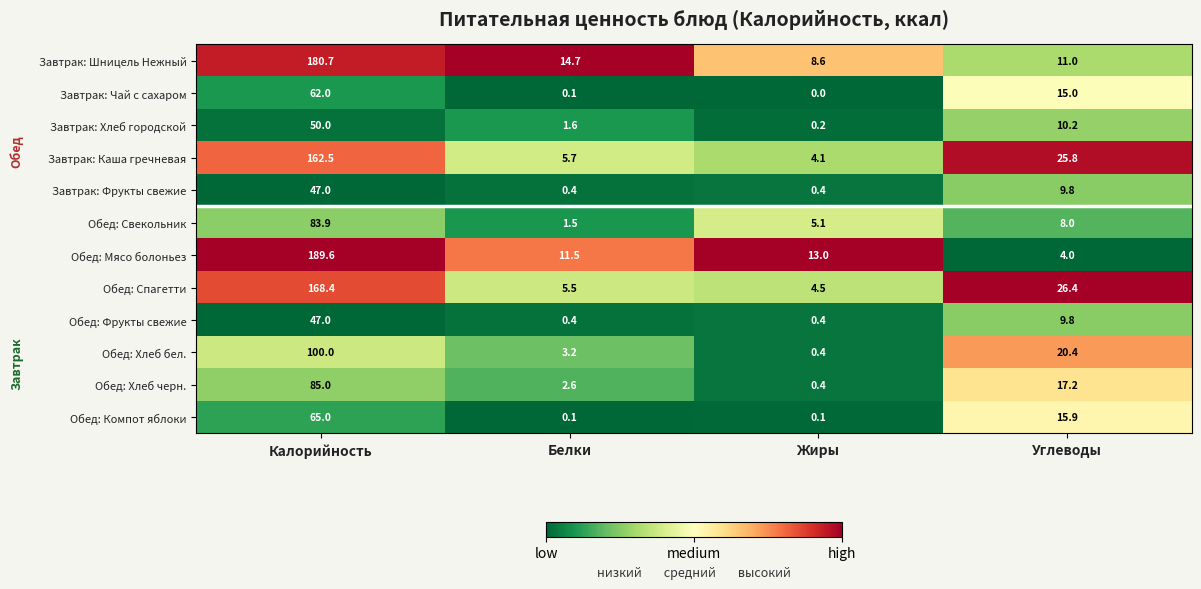

Read the Завтрак: Чай с сахаром value at Углеводы.

15.0